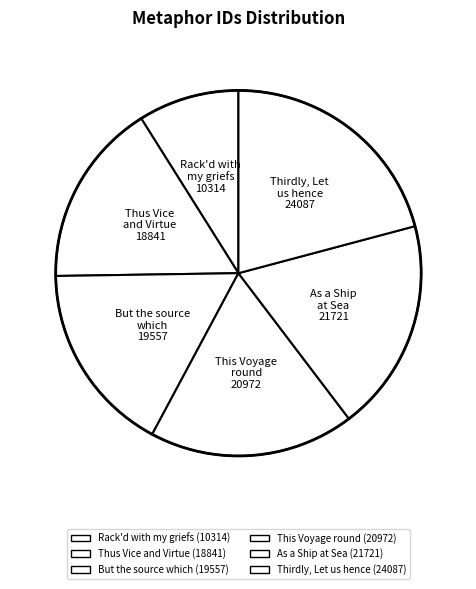

Is the sum of But the source which 19557 and Thirdly, Let us hence 24087 greater than half?

No